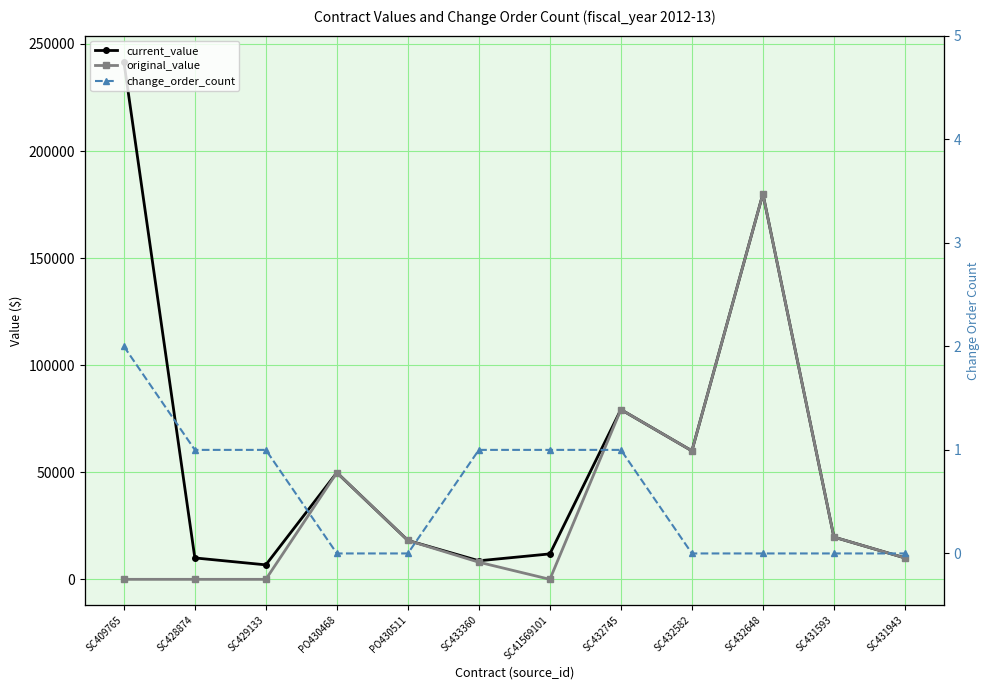

The value of current_value at SC432582 is 60000.0. True or false?

True